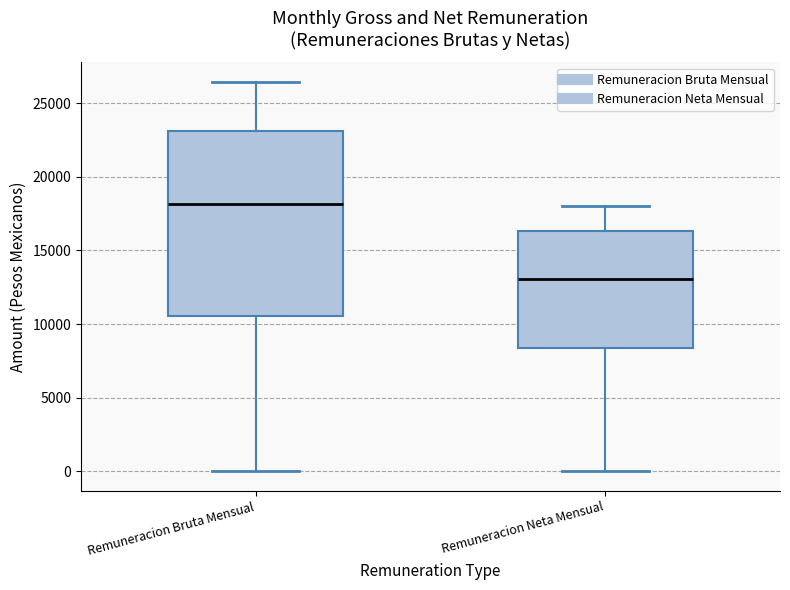

Reading left to right, read every box against the y-axis: the position of its median line, the range the box covers, and the ends of its whiskers. The values are not printed on the chart, so give them approximately, as read against the axis.

Remuneracion Bruta Mensual: median 18000, box 10500 to 23000, whiskers 0 to 26500
Remuneracion Neta Mensual: median 13000, box 8500 to 16500, whiskers 0 to 18000